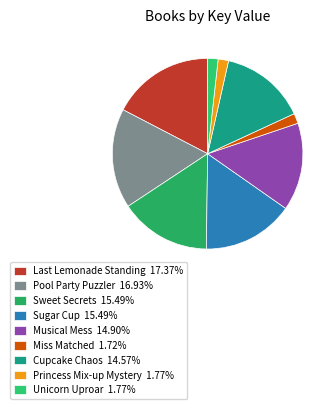

Count the number of slices in the pie.

9